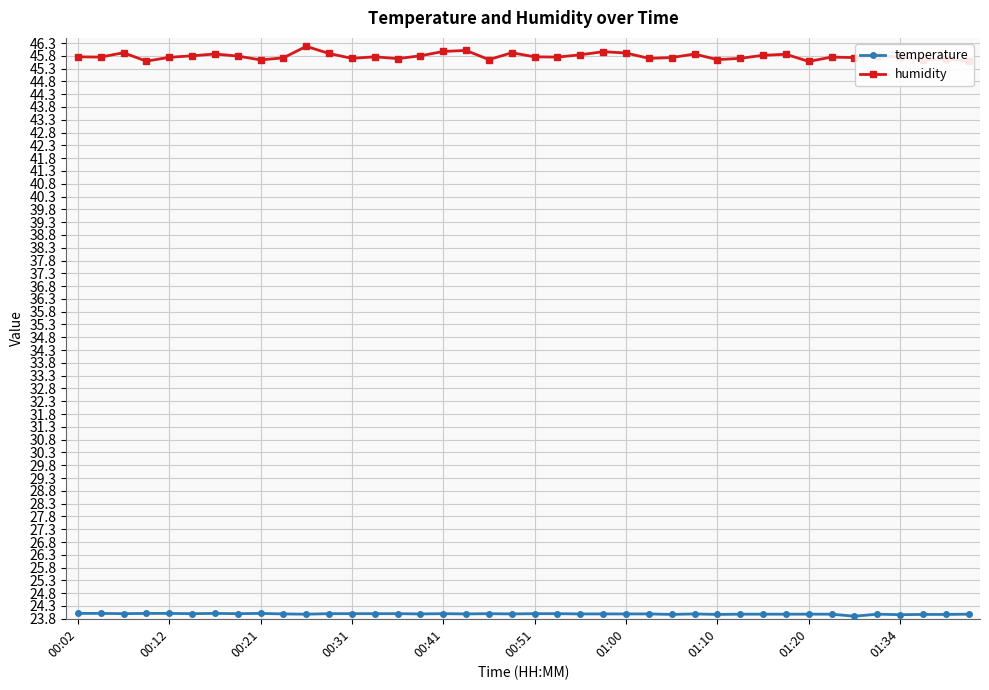

Reading right to left, list all the values displayed in this chart.

temperature: 24.0	24.0	24.0	24.0	24.0	23.9	24.0	24.0	24.0	24.0	24.0	24.0	24.0	24.0	24.0	24.0	24.0	24.0	24.0	24.0	24.0	24.0	24.0	24.0	24.0	24.0	24.0	24.0	24.0	24.0	24.0	24.0	24.0	24.0	24.0	24.0	24.0	24.0	24.0	24.0
humidity: 45.6	45.7	45.6	45.8	45.8	45.7	45.8	45.6	45.9	45.8	45.7	45.6	45.9	45.7	45.7	45.9	46.0	45.8	45.8	45.8	45.9	45.6	46.0	46.0	45.8	45.7	45.8	45.7	45.9	46.2	45.7	45.6	45.8	45.9	45.8	45.7	45.6	45.9	45.8	45.8